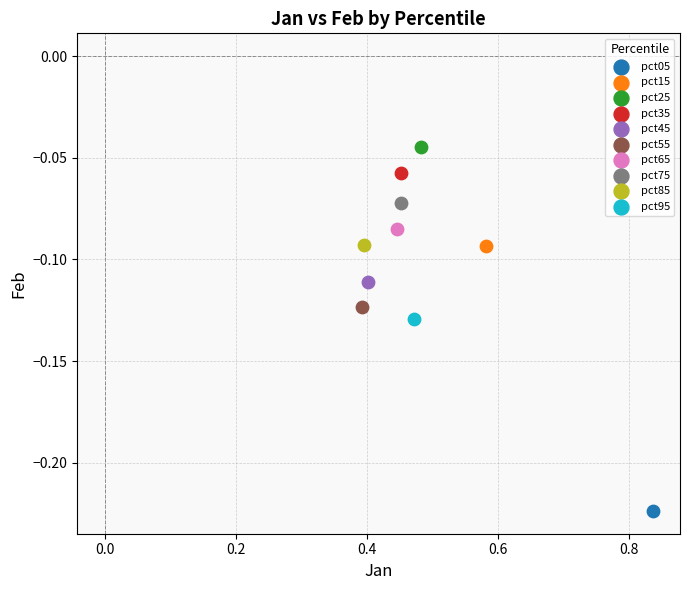

Which series contains the highest Y value?

pct25